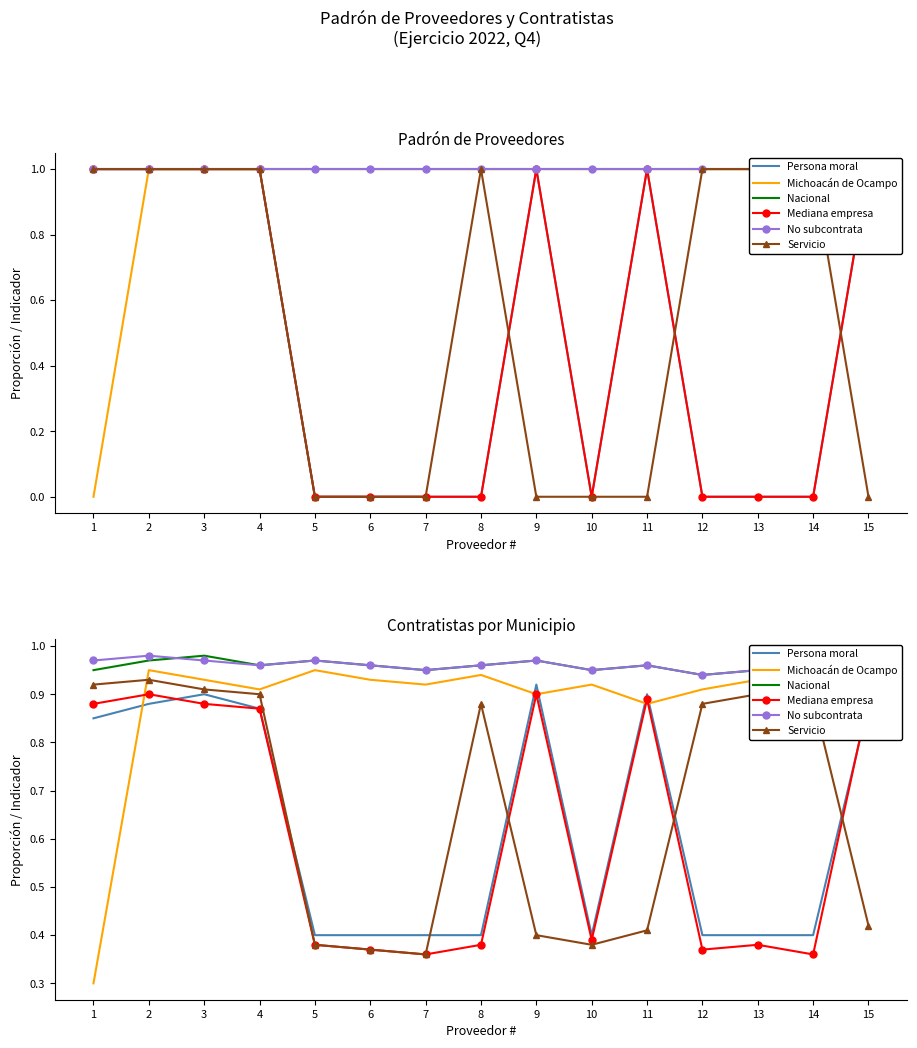

Rank the categories by Mediana empresa value from highest to lowest.

2, 9, 11, 15, 1, 3, 4, 10, 5, 8, 13, 6, 12, 7, 14